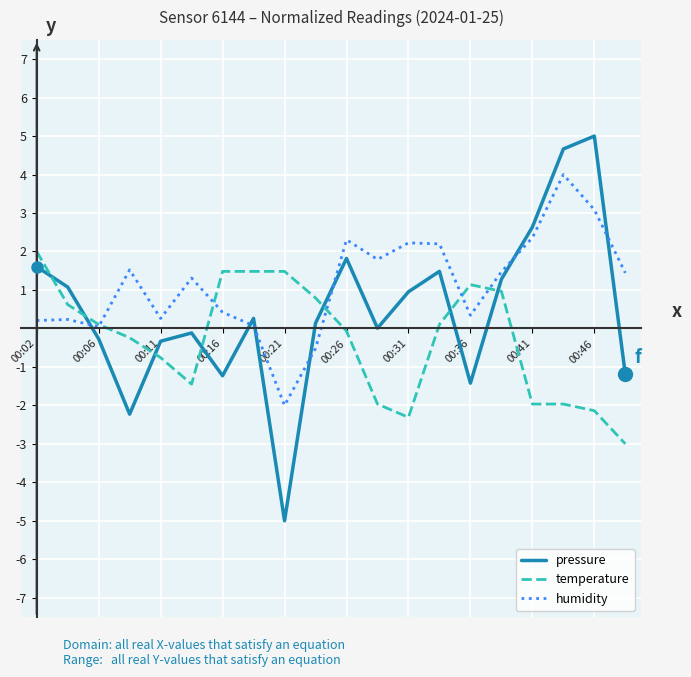

Which series has the largest total across all categories?

humidity